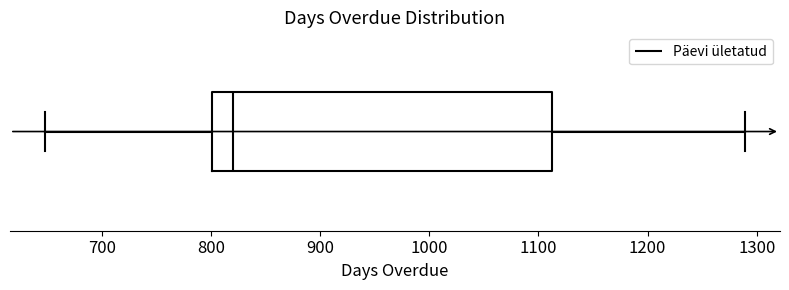

Read this box plot against the x-axis: the position of the median line, the range covered by the box, and the ends of both whiskers. The values are not printed on the chart, so give them approximately, as read against the axis.

median 820, box 800 to 1110, whiskers 650 to 1290